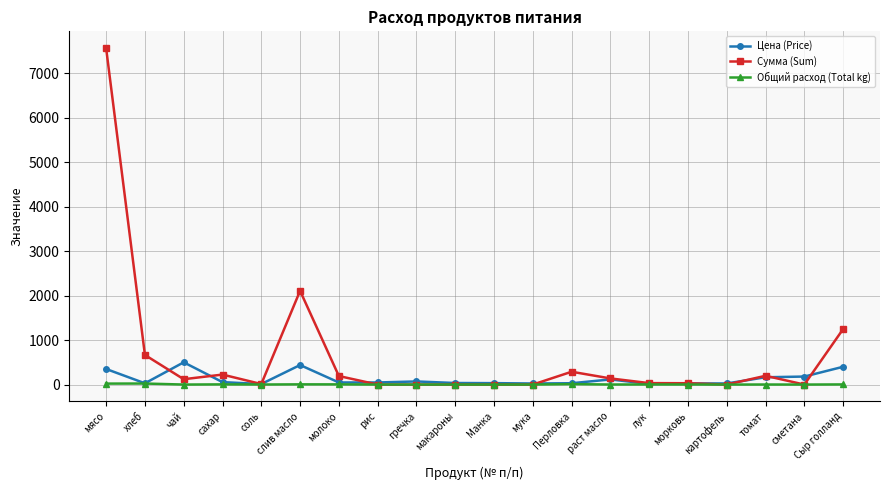

At which label does Сумма (Sum) first exceed 120?

мясо